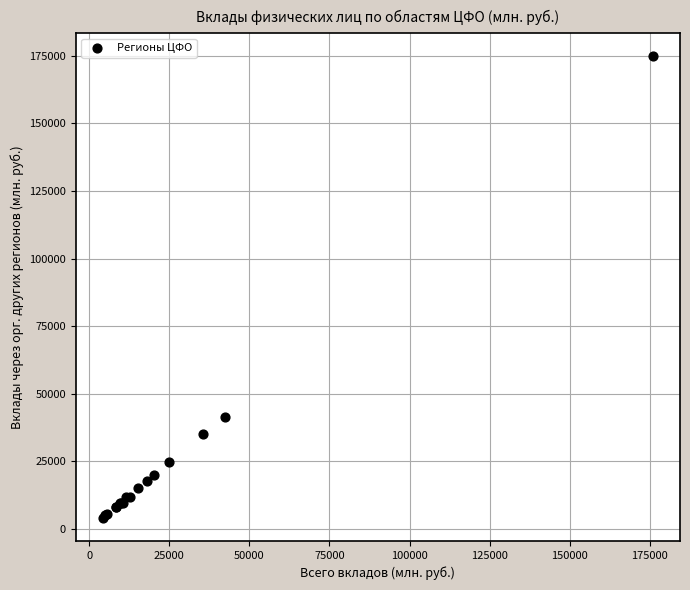

What Y value in the scatter plot is closest to 89385?

41447